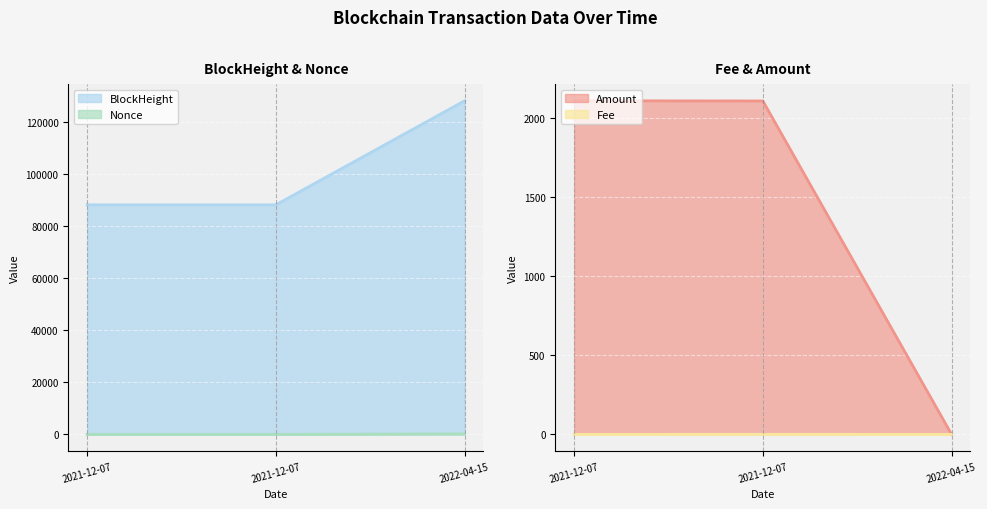

Rank the categories by BlockHeight value from lowest to highest.

2021-12-07 21:33:00, 2021-12-07 21:51:00, 2022-04-15 09:06:00